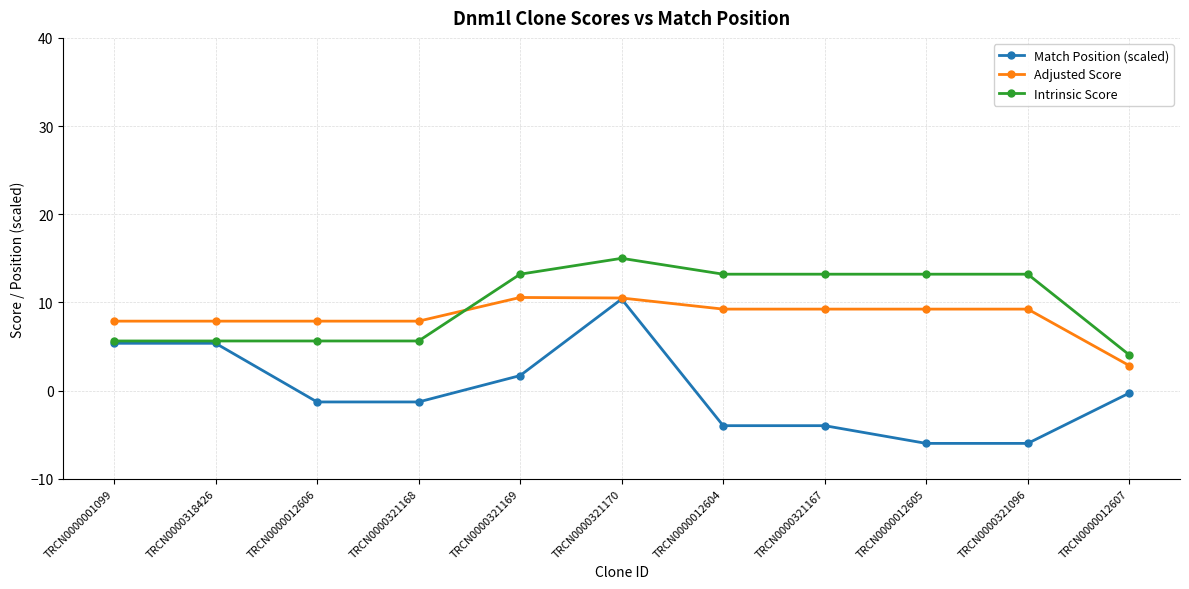

What position from the left is TRCN0000012605?

9